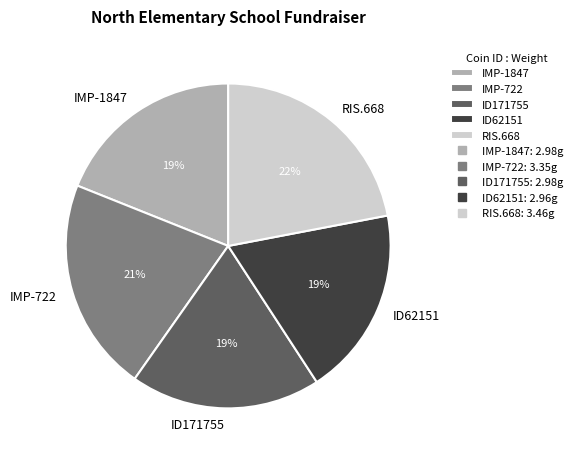

Do RIS.668 and IMP-722 together represent more than half of the pie?

No